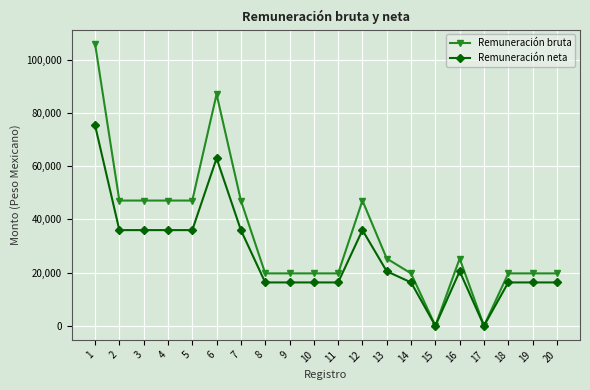

At which label does Remuneración neta first exceed 20489?

1